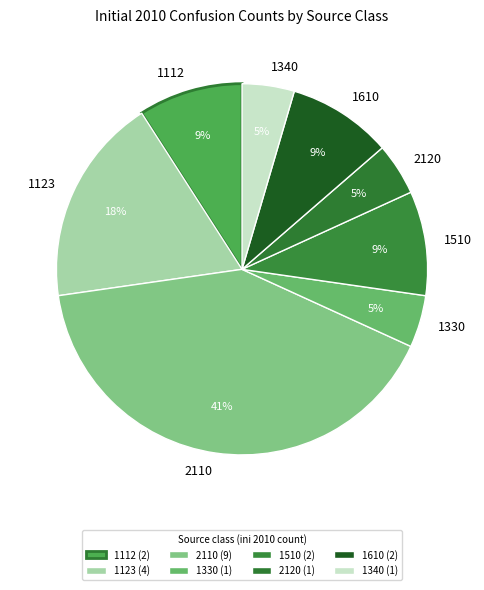

Is the sum of 1610 and 1112 greater than half?

No